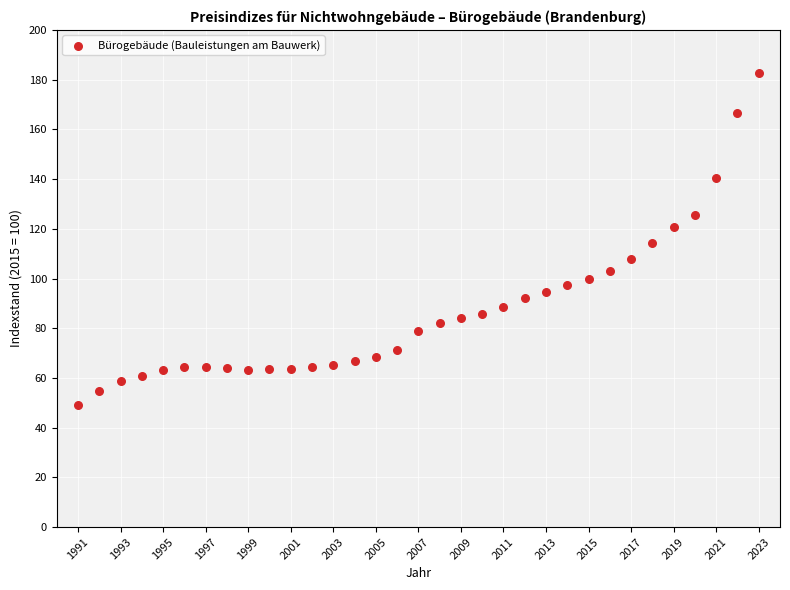

What is the range of X values (max minus min)?

32.0